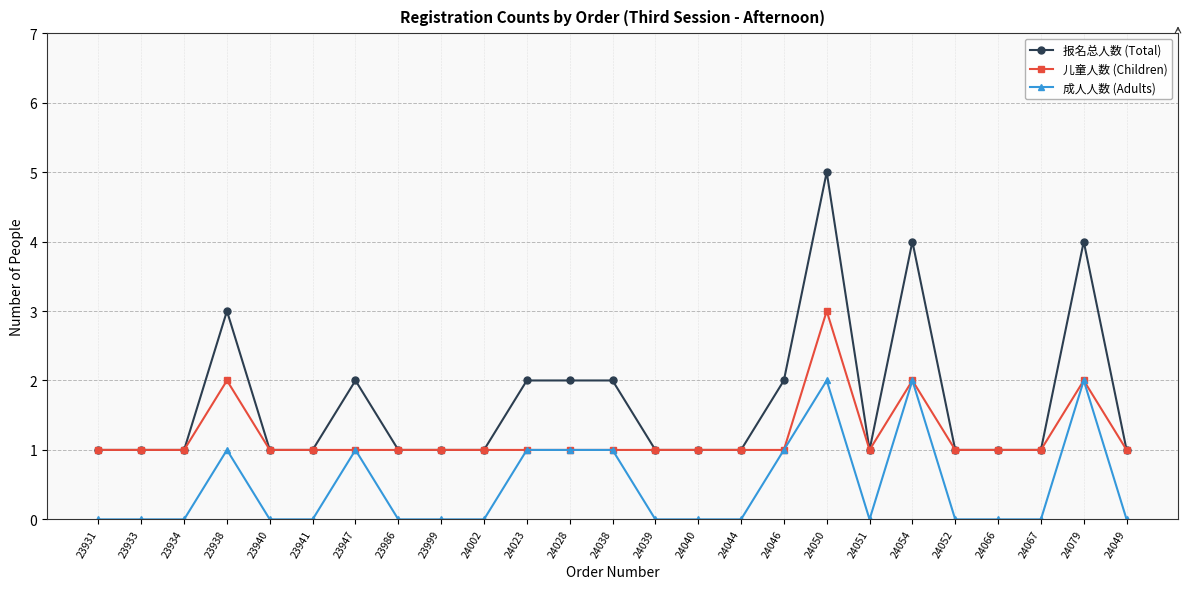

What are all the series names shown in the legend?

报名总人数 (Total), 儿童人数 (Children), 成人人数 (Adults)